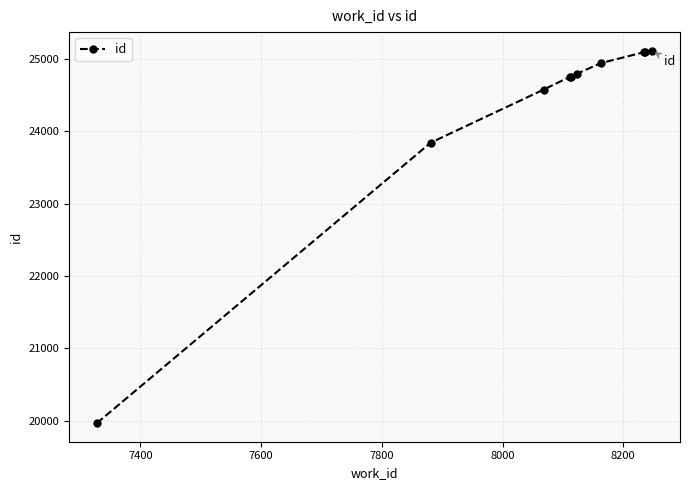

What is the greatest value displayed?

25116